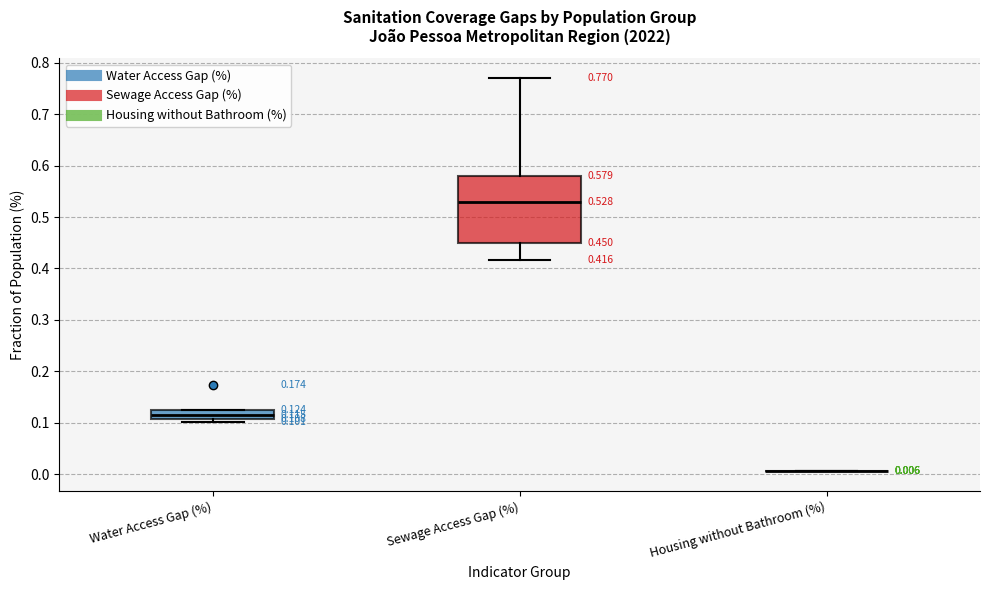

Which box is the tallest, from its lower edge to its upper edge?

Sewage Access Gap (%)